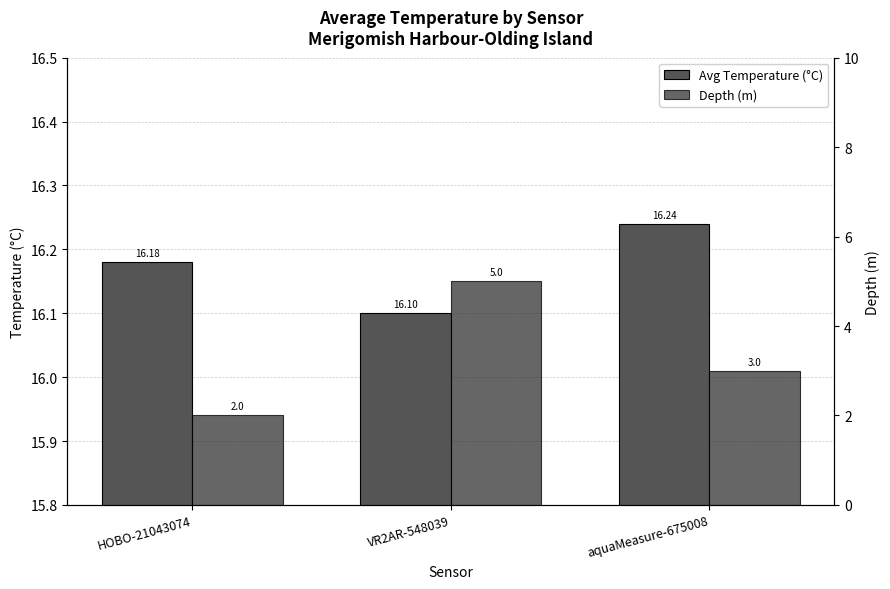

Which series has the widest spread of values?

Depth (m)